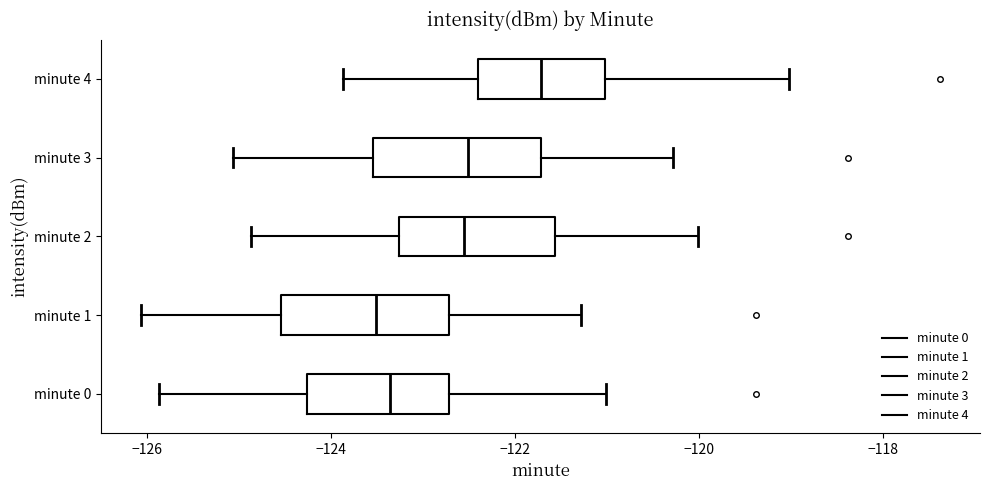

Reading bottom to top, read every box against the x-axis: the position of its median line, the range the box covers, and the ends of its whiskers. The values are not printed on the chart, so give them approximately, as read against the axis.

minute 0: median -123.4, box -124.2 to -122.8, whiskers -125.8 to -121.0
minute 1: median -123.6, box -124.6 to -122.8, whiskers -126.0 to -121.2
minute 2: median -122.6, box -123.2 to -121.6, whiskers -124.8 to -120.0
minute 3: median -122.6, box -123.6 to -121.8, whiskers -125.0 to -120.2
minute 4: median -121.8, box -122.4 to -121.0, whiskers -123.8 to -119.0